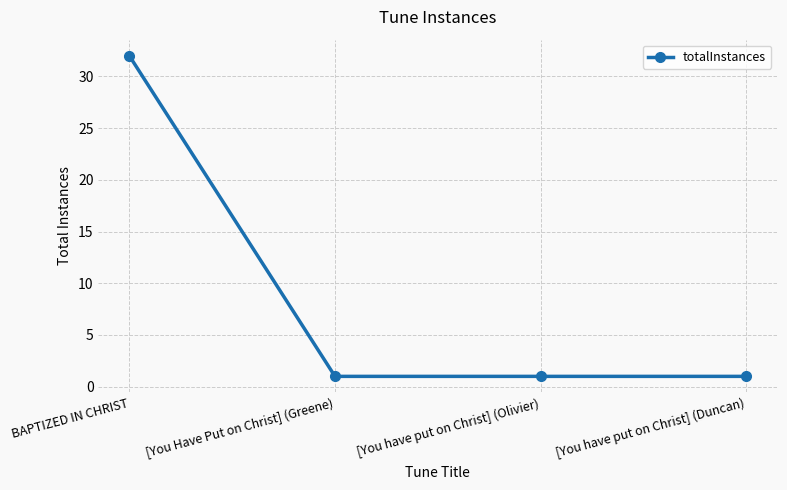

Reading right to left, what are all the values shown in this chart?

[You have put on Christ] (Duncan)=1	[You have put on Christ] (Olivier)=1	[You Have Put on Christ] (Greene)=1	BAPTIZED IN CHRIST=32